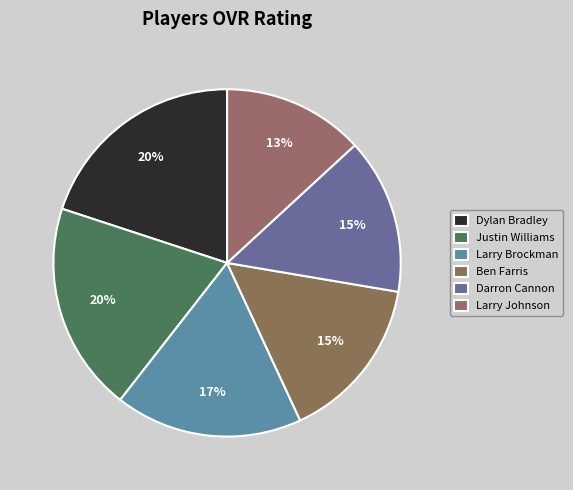

How many slices are in this pie chart?

6